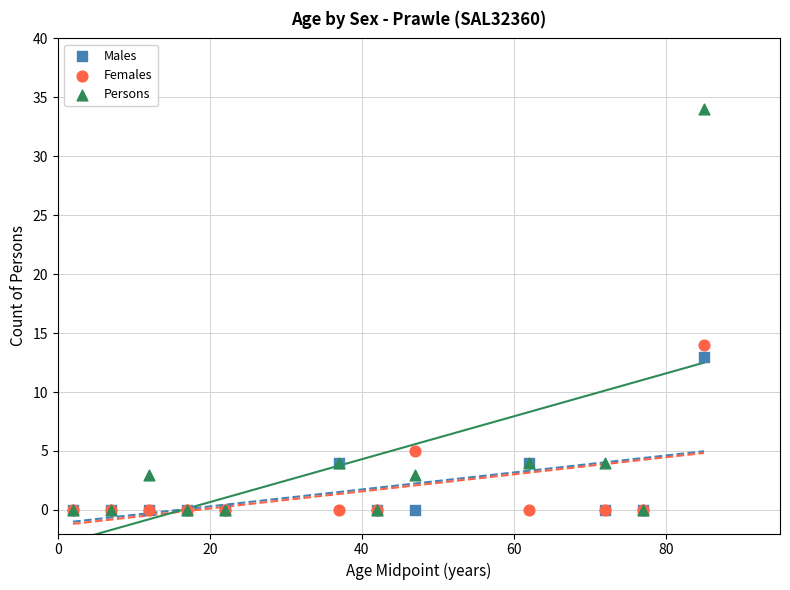

In the Persons series, what Y value is closest to 17?

4